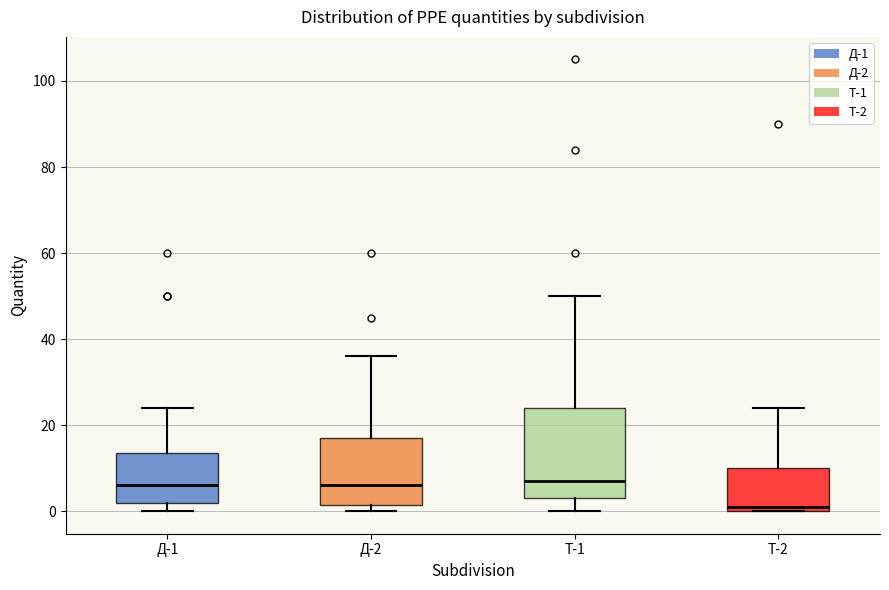

Where is the lower edge of the box for Д-1 on the y-axis? The values are not printed on the chart, so give them approximately, as read against the axis.

2